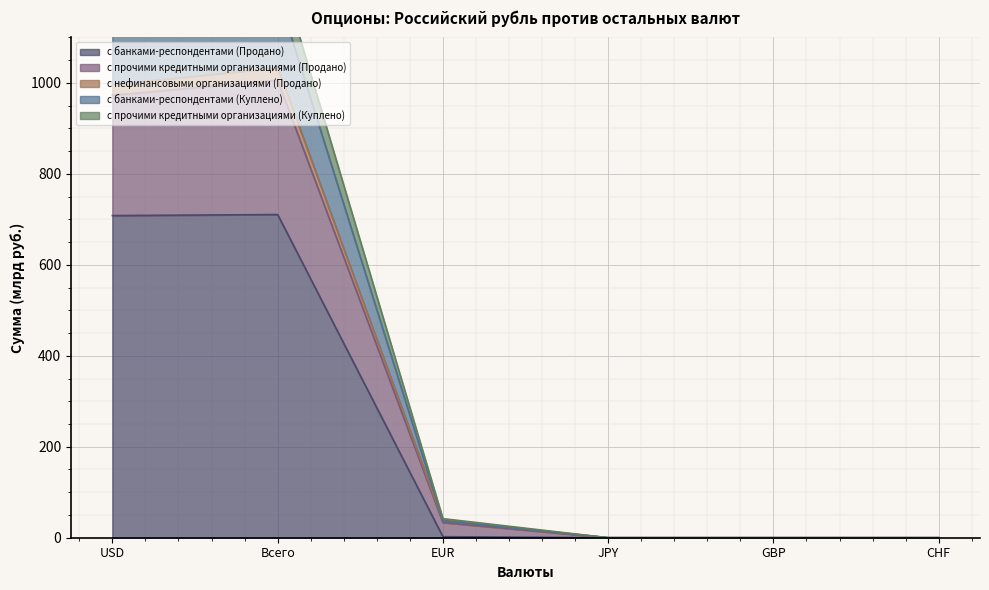

The value of с банками-респондентами (Продано) at EUR is 3.0. True or false?

False